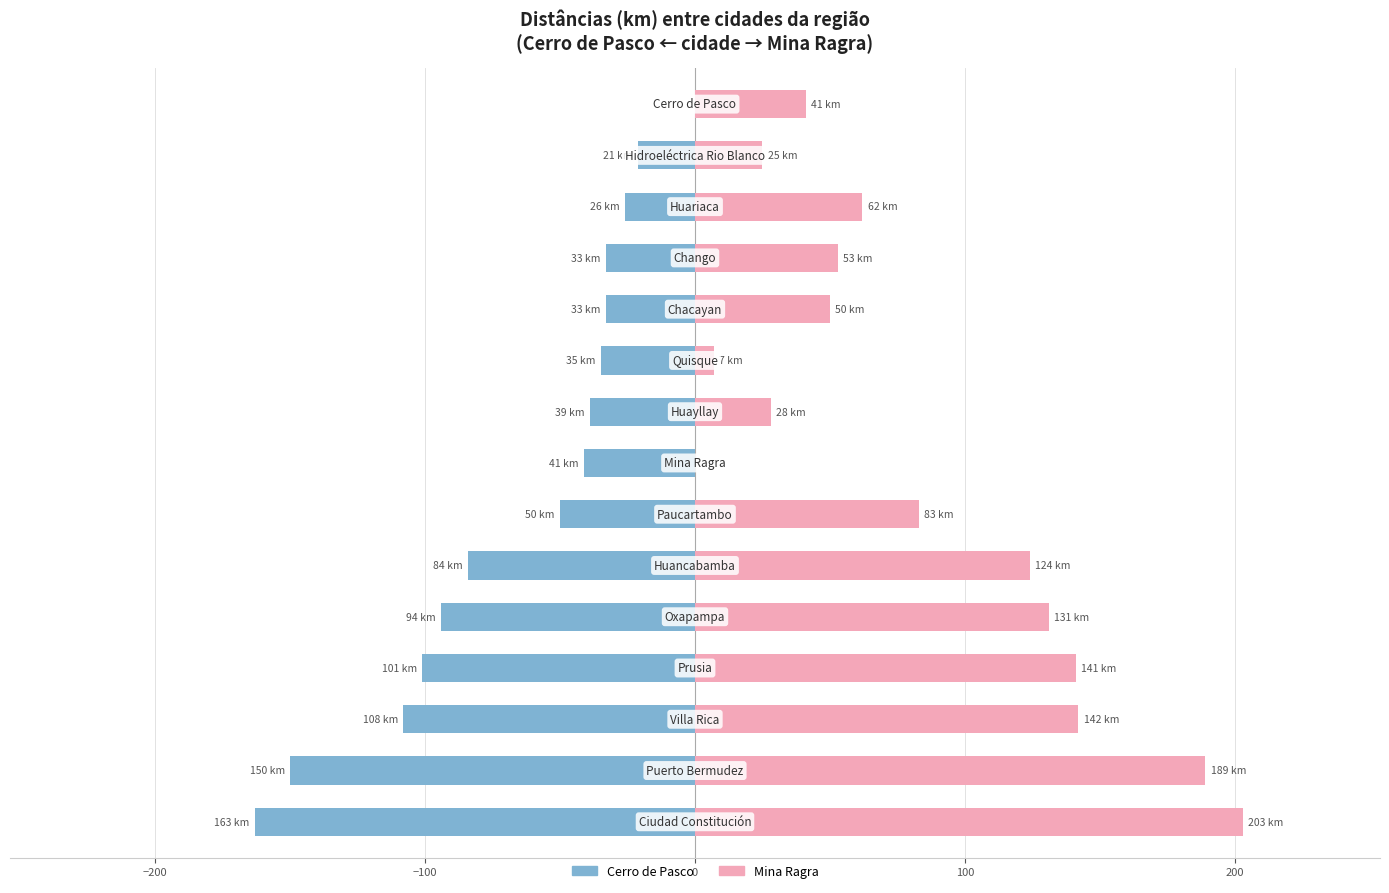

Reading left to right, extract all data points from this chart.

Cerro de Pasco: -163	-150	-108	-101	-94	-84	-50	-41	-39	-35	-33	-33	-26	-21	0
Mina Ragra: 203	189	142	141	131	124	83	0	28	7	50	53	62	25	41